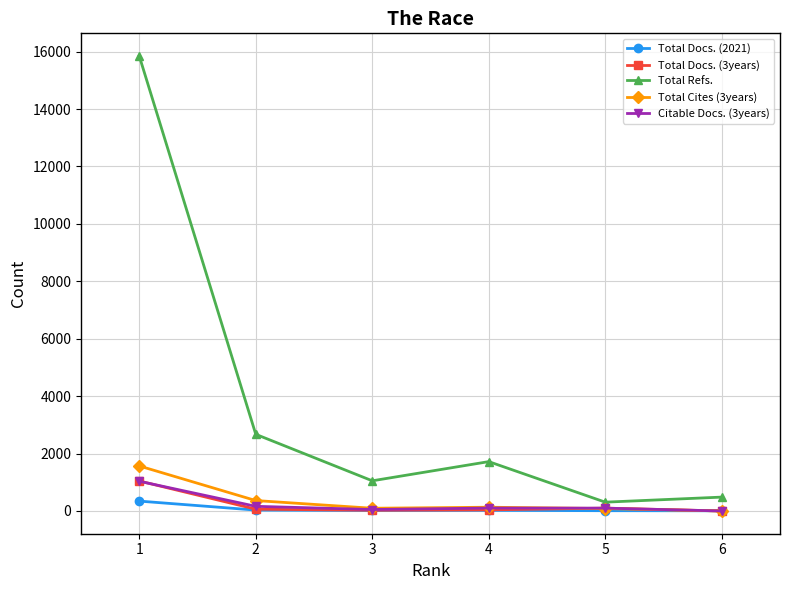

Which series has the widest spread of values?

Total Refs.